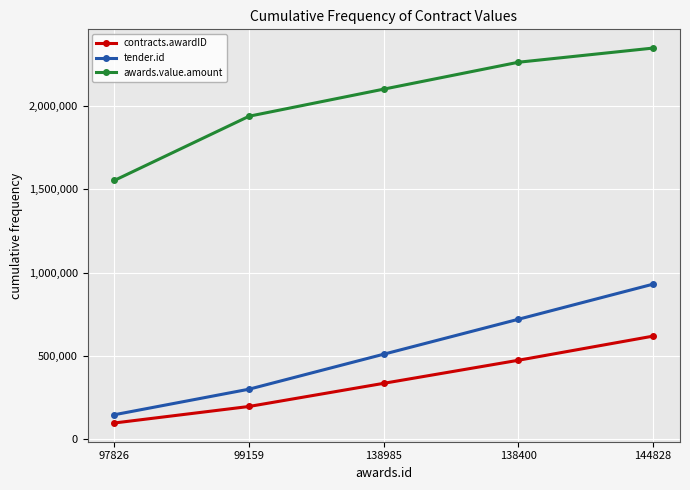

Rank the series by their maximum value, from highest to lowest.

awards.value.amount, tender.id, contracts.awardID